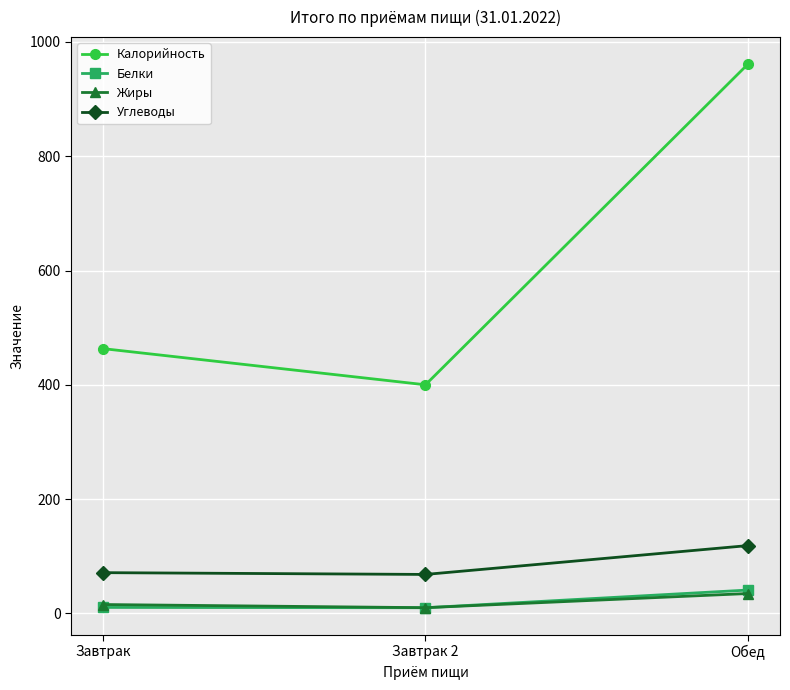

Is it true that Калорийность equals 712.9 at Завтрак 2?

False